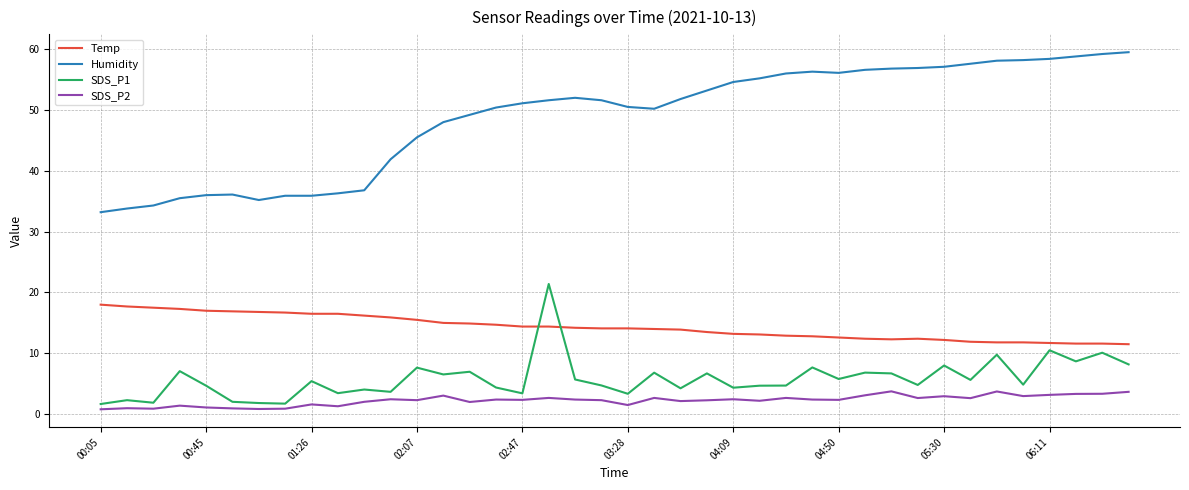

What is the sum of all Temp values?

571.5